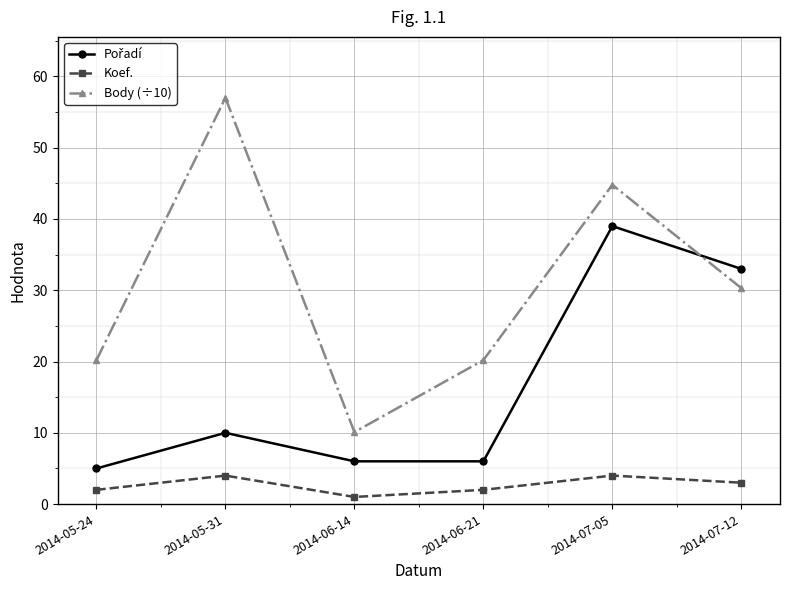

At which category does Koef. reach its first local peak?

2014-05-31